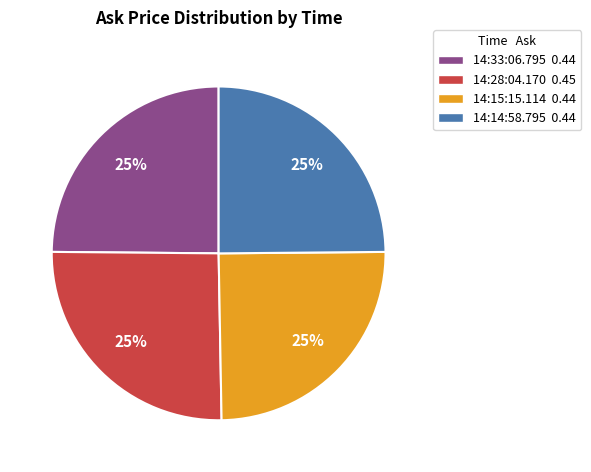

The 14:28:04.170 slice represents 25% of the pie. True or false?

True